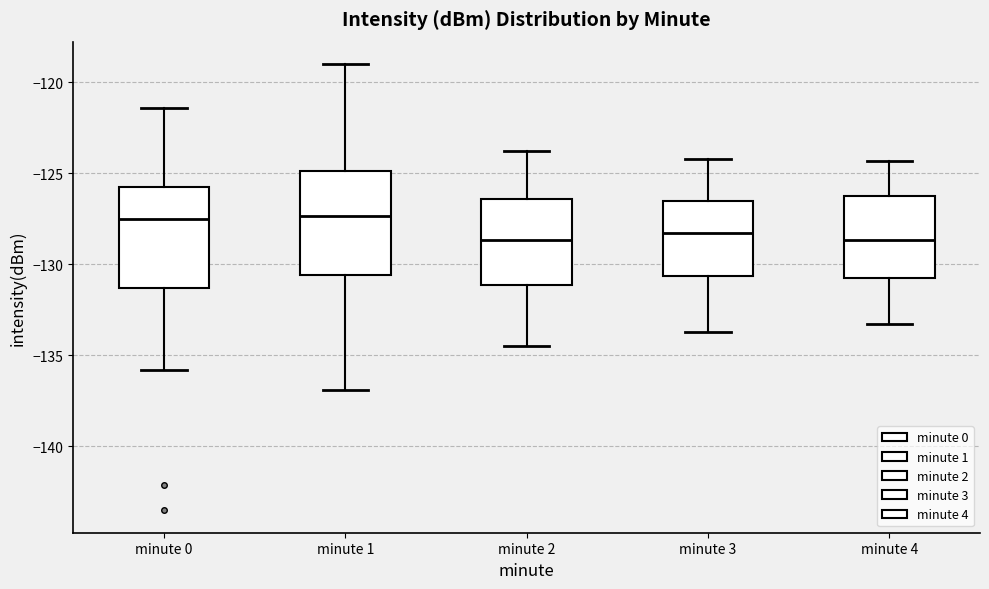

Where does the upper whisker of the box for minute 2 end on the y-axis? The values are not printed on the chart, so give them approximately, as read against the axis.

-124.0